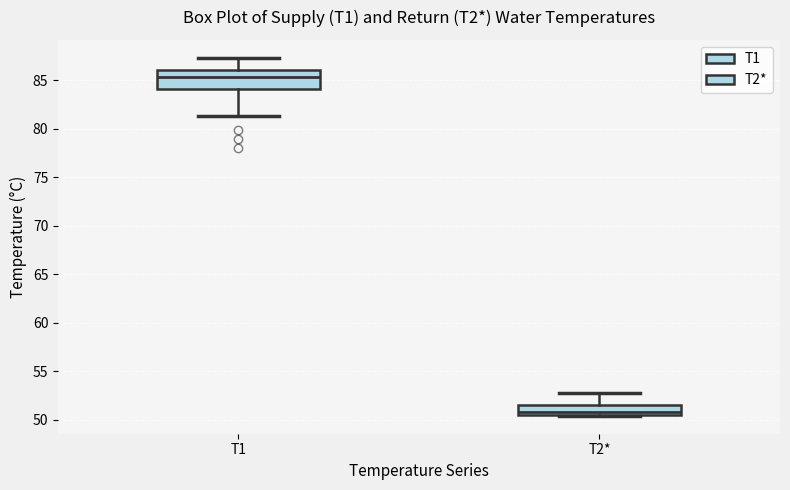

Where is the upper edge of the box for T1 on the y-axis? The values are not printed on the chart, so give them approximately, as read against the axis.

86.0